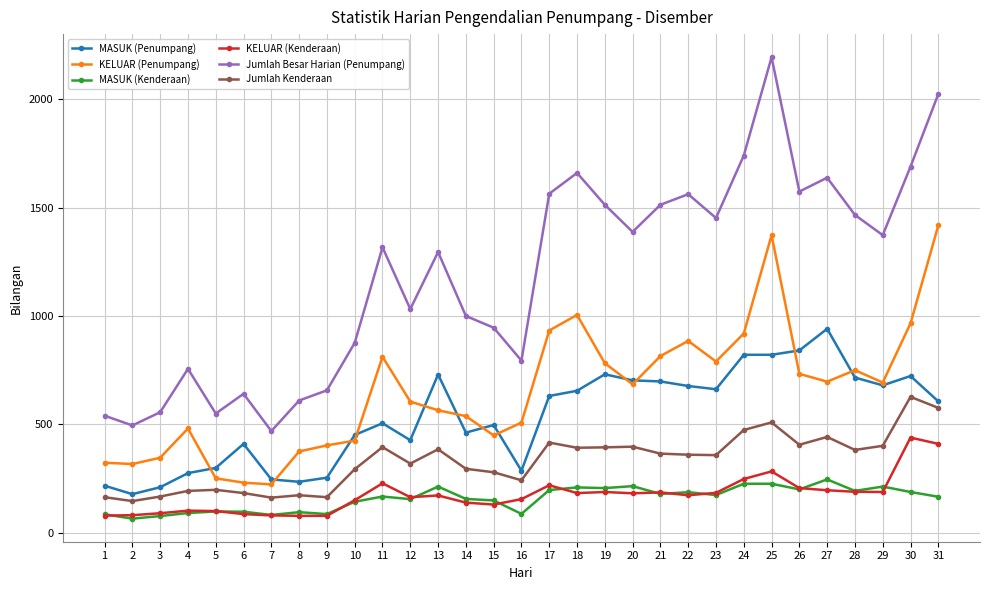

What are all the series names shown in the legend?

MASUK (Penumpang), KELUAR (Penumpang), MASUK (Kenderaan), KELUAR (Kenderaan), Jumlah Besar Harian (Penumpang), Jumlah Kenderaan